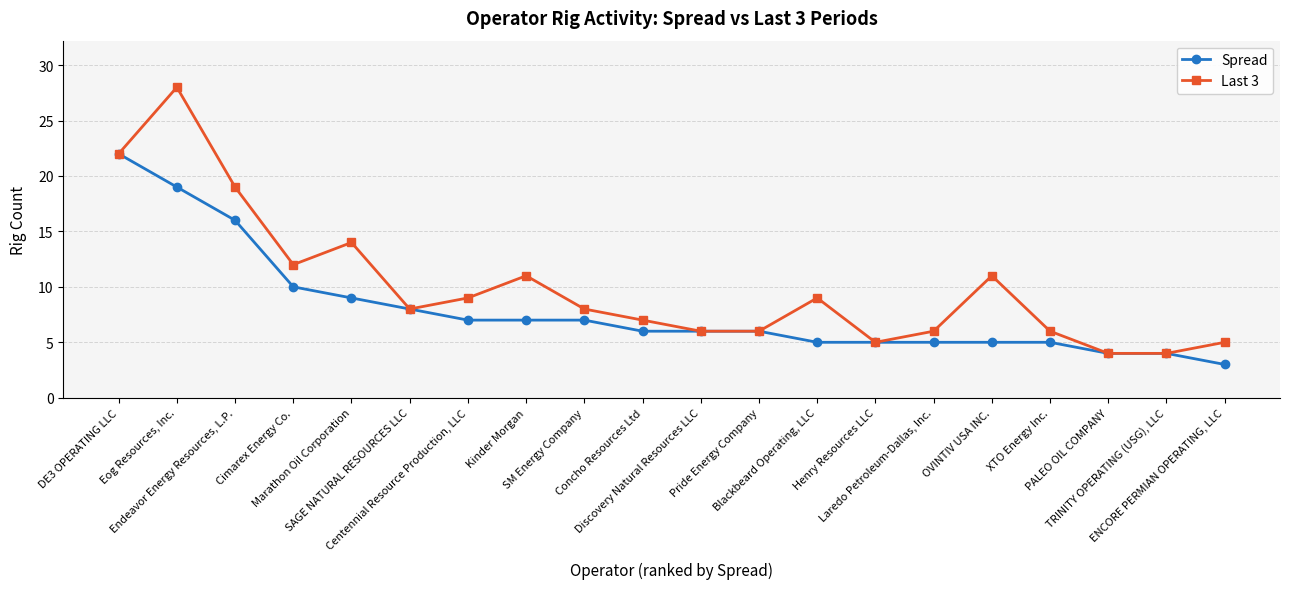

The value of Last 3 at PALEO OIL COMPANY is 4. True or false?

True